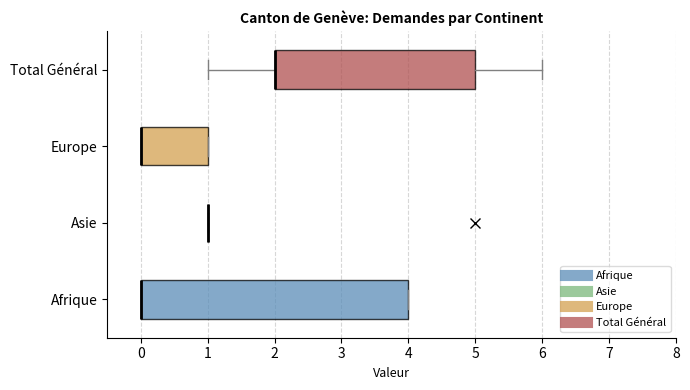

Which box is the widest, from its left edge to its right edge?

Afrique